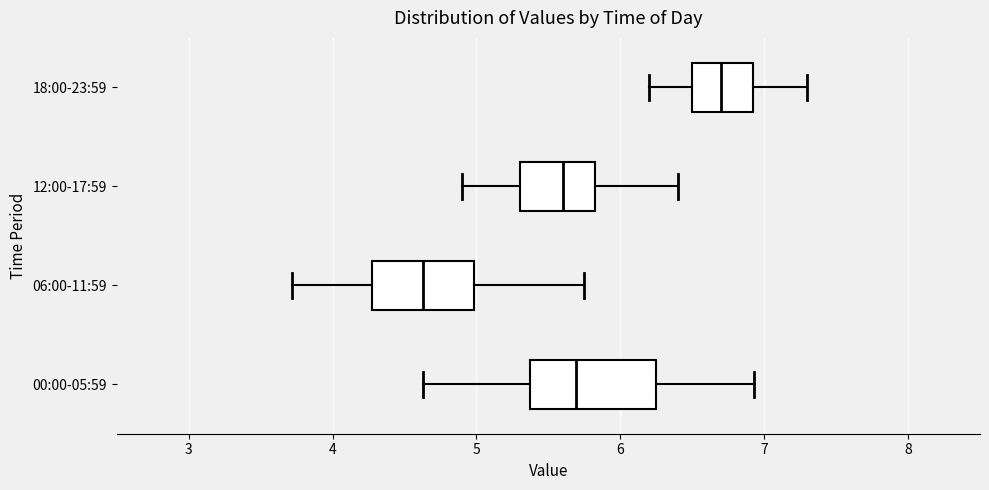

Comparing the boxes themselves (not the whiskers), which one is the widest?

00:00-05:59